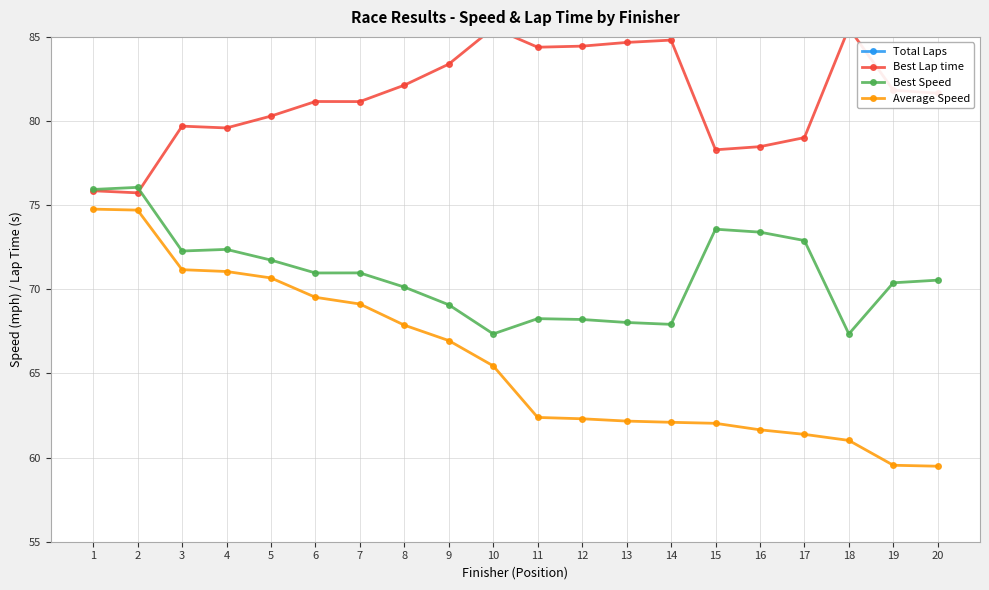

True or false: Best Speed has more than 0 points higher than both neighbors.

True